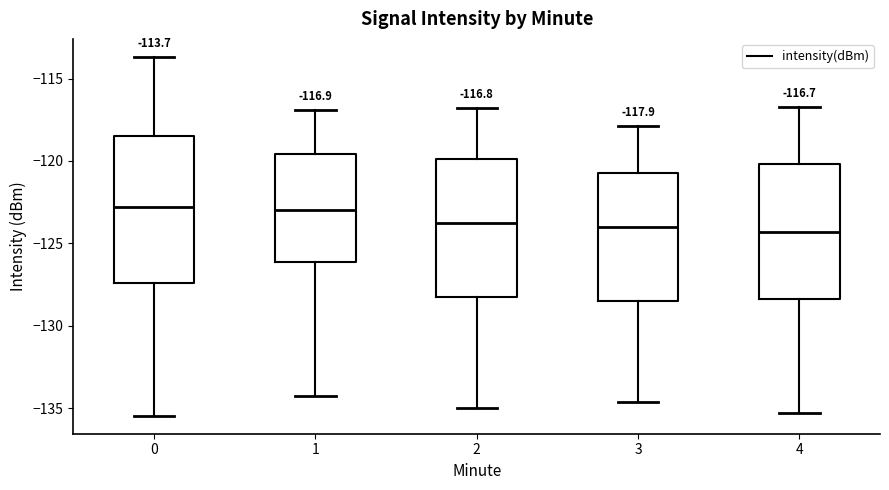

Which box is the tallest, from its lower edge to its upper edge?

0